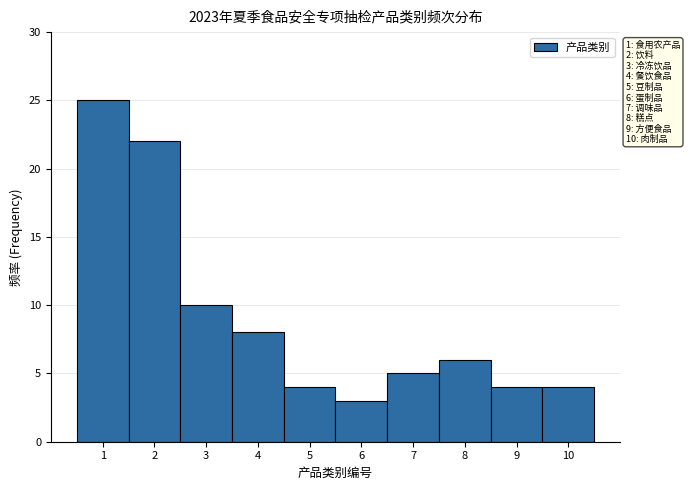

Which range on the x-axis has the tallest bar?

0.5 to 1.5